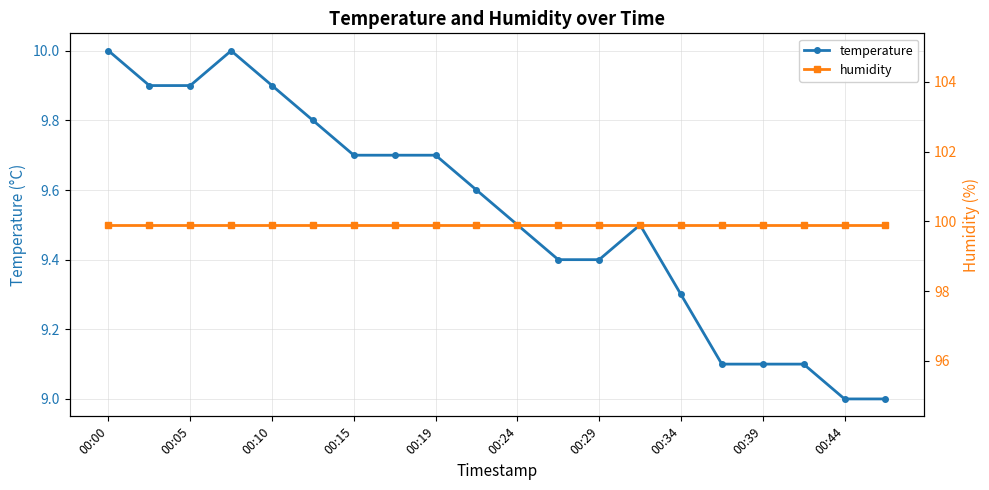

Reading right to left, extract all data points from this chart.

temperature: 9.0	9.0	9.1	9.1	9.1	9.3	9.5	9.4	9.4	9.5	9.6	9.7	9.7	9.7	9.8	9.9	10.0	9.9	9.9	10.0
humidity: 99.9	99.9	99.9	99.9	99.9	99.9	99.9	99.9	99.9	99.9	99.9	99.9	99.9	99.9	99.9	99.9	99.9	99.9	99.9	99.9